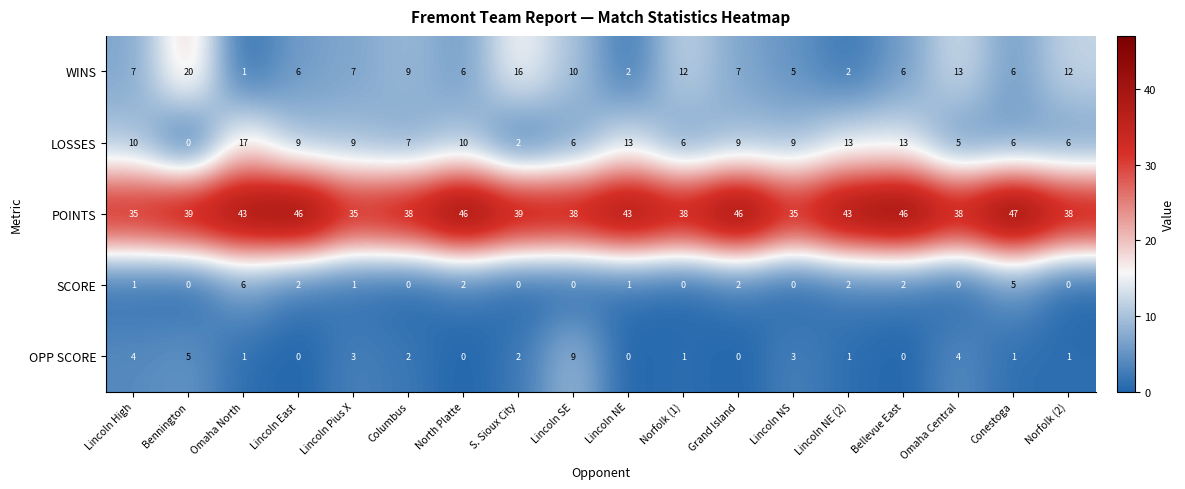

At which label does SCORE reach its peak?

Omaha North